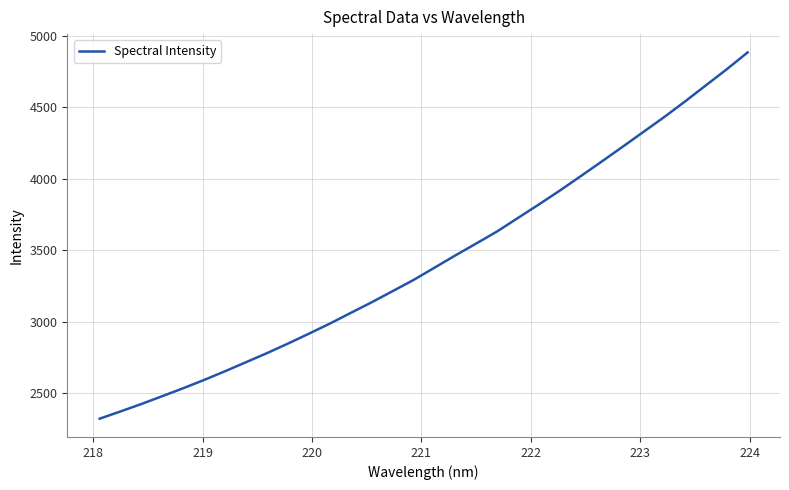

What is the difference between the maximum and minimum values?

2561.0